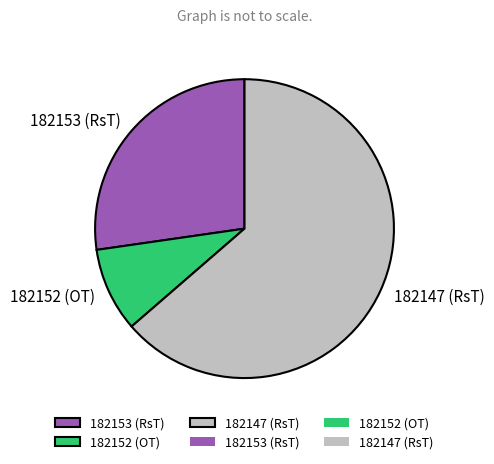

Is there a majority slice in this chart?

Yes